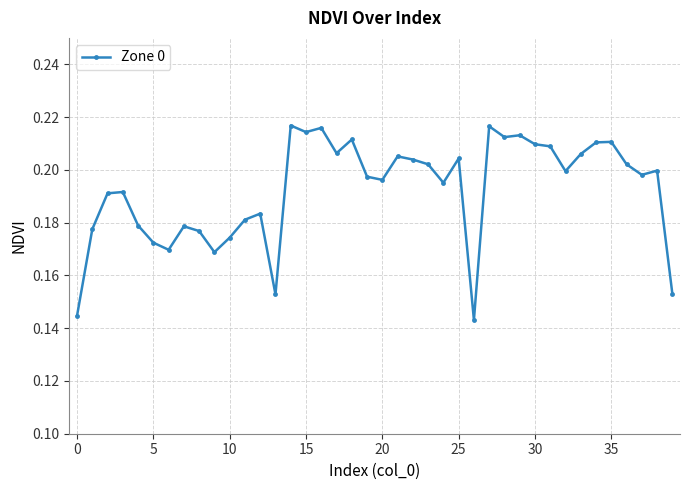

How many values are between 0 and 1?

40